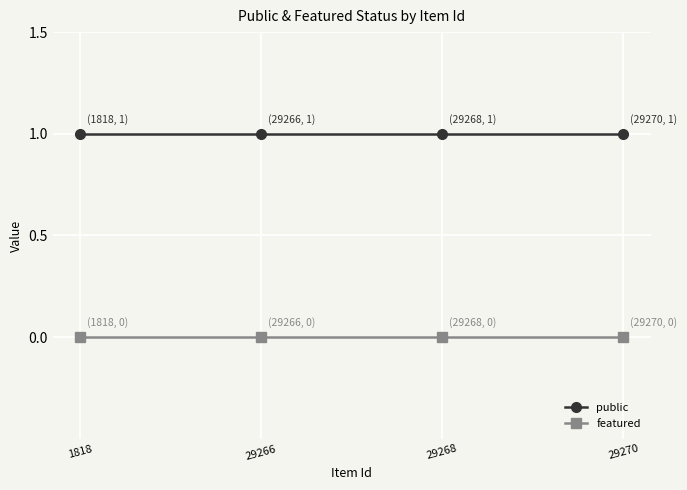

Reading right to left, transcribe all the data shown in this chart.

public: 1	1	1	1
featured: 0	0	0	0